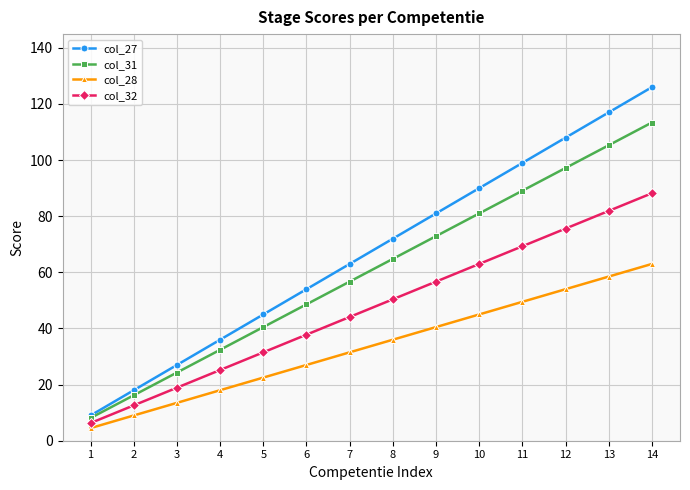

What is the value of the col_31 point at the 3rd from the left?

24.3